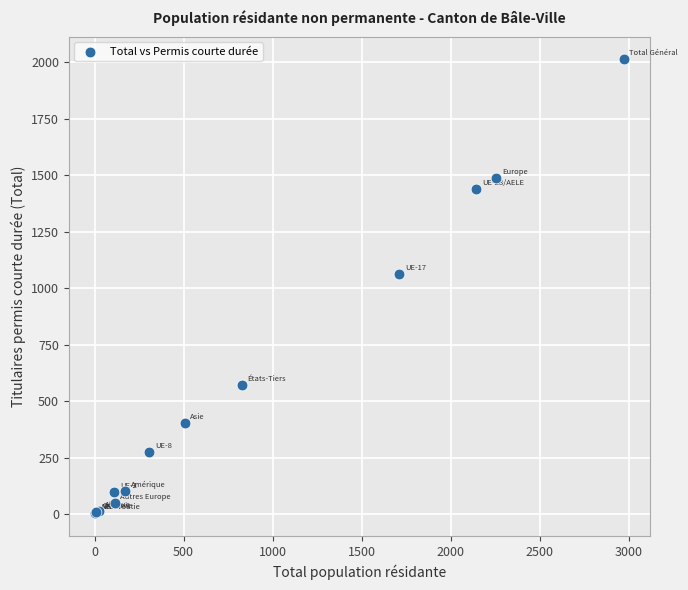

What Y value in the scatter plot is closest to 1007?

1062